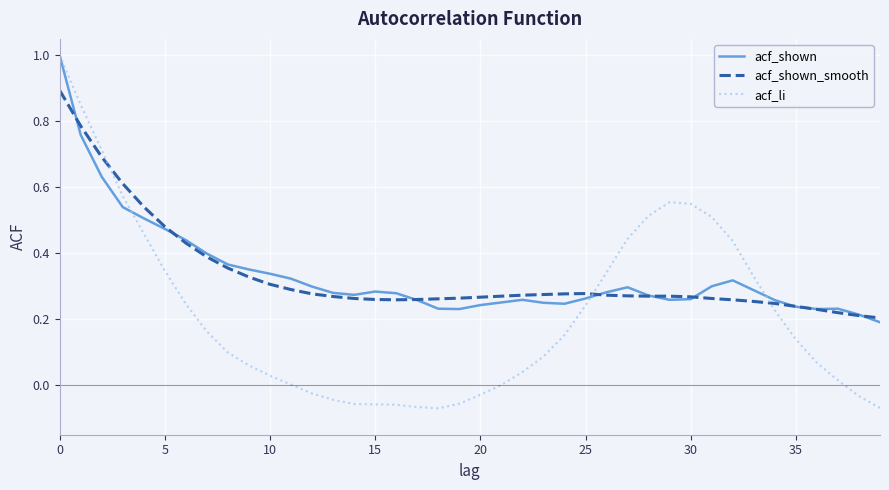

What is the greatest value displayed?

1.0